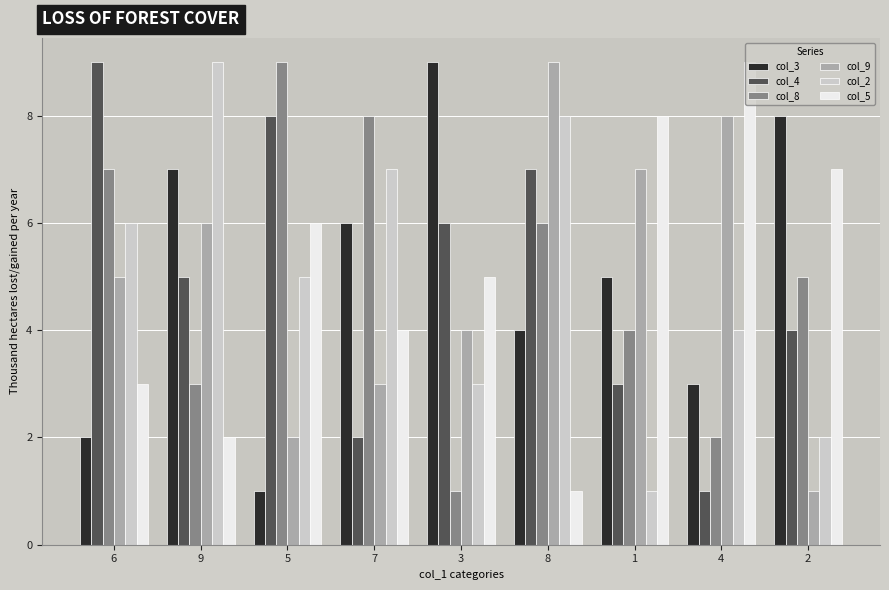

Rank the series at 6 from lowest to highest value.

col_3, col_5, col_9, col_2, col_8, col_4